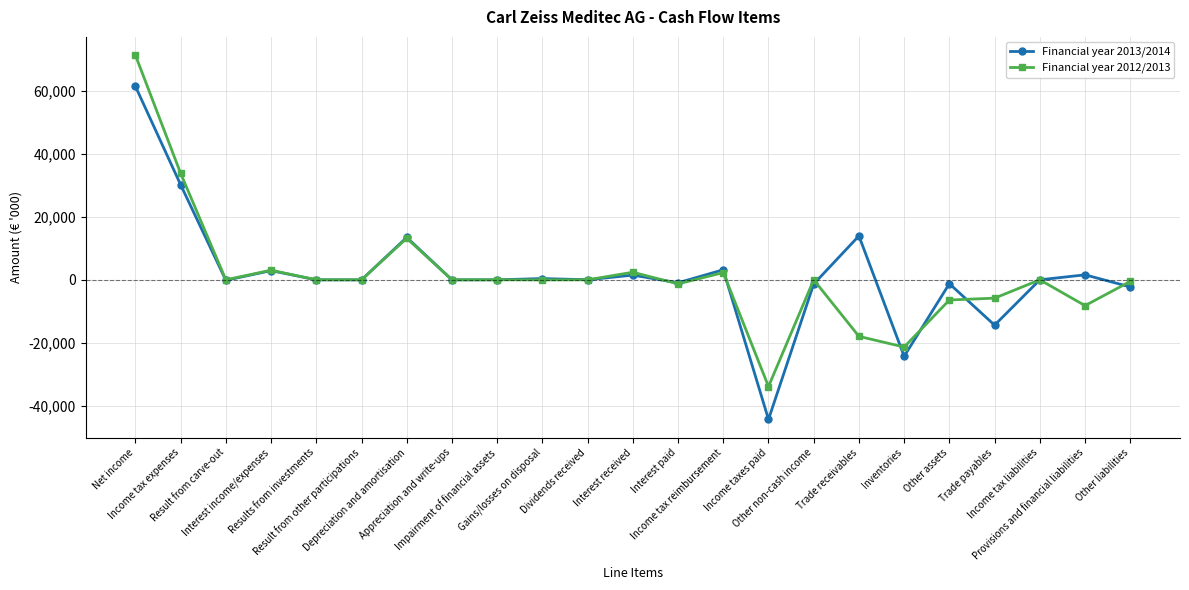

At which category does the chart reach its minimum across all series?

Income taxes paid